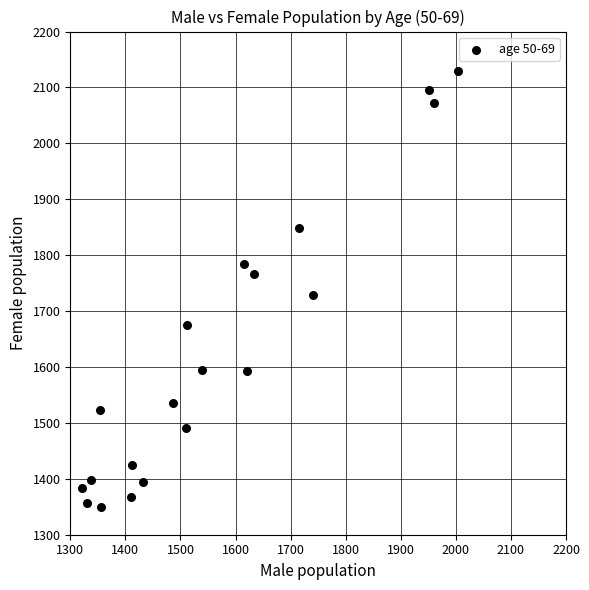

What Y value in the scatter plot is closest to 1739?

1728